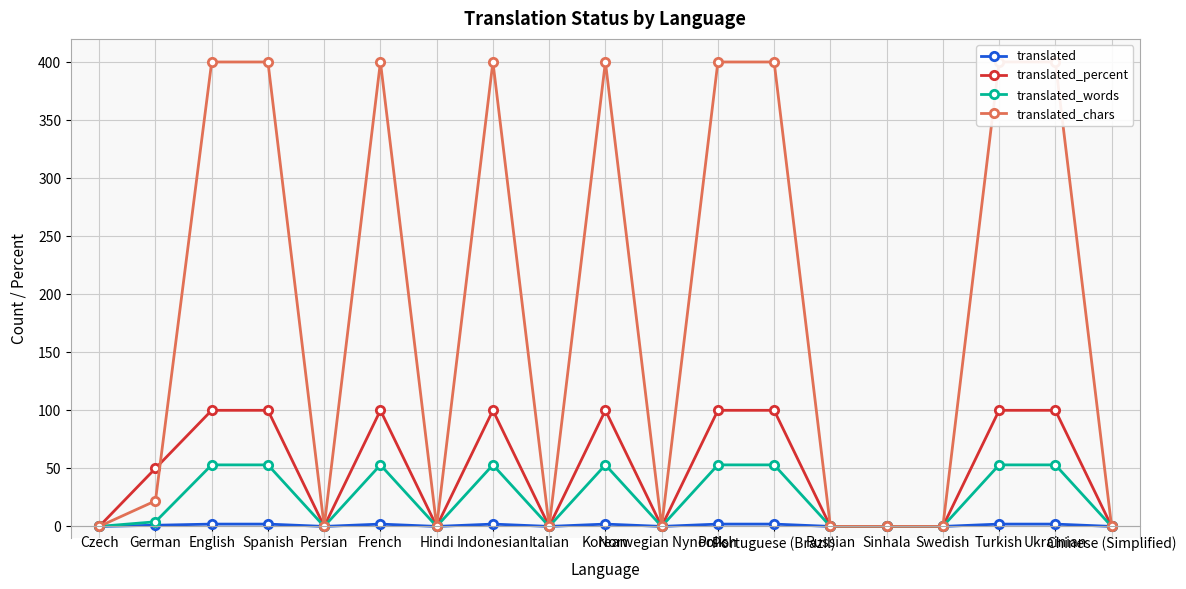

What position from the right is Italian?

11